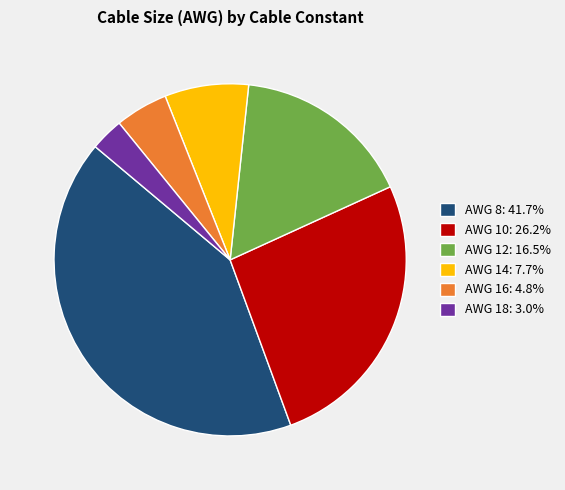

What is the largest slice in the pie chart?

AWG 8